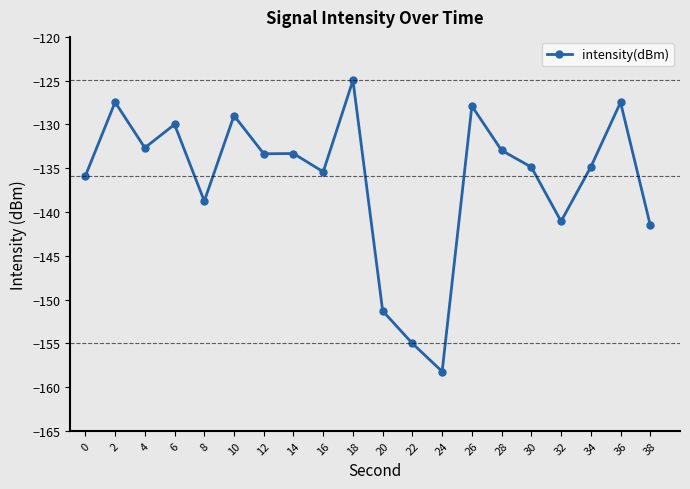

Where is the first local minimum?

4